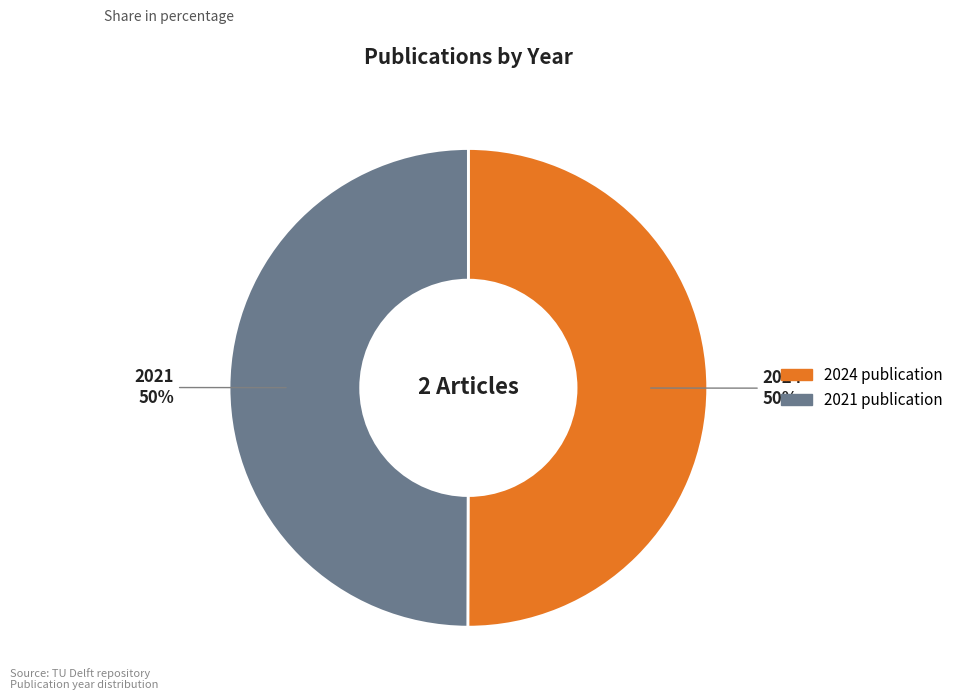

To the nearest percent, what is the average slice percentage?

50%